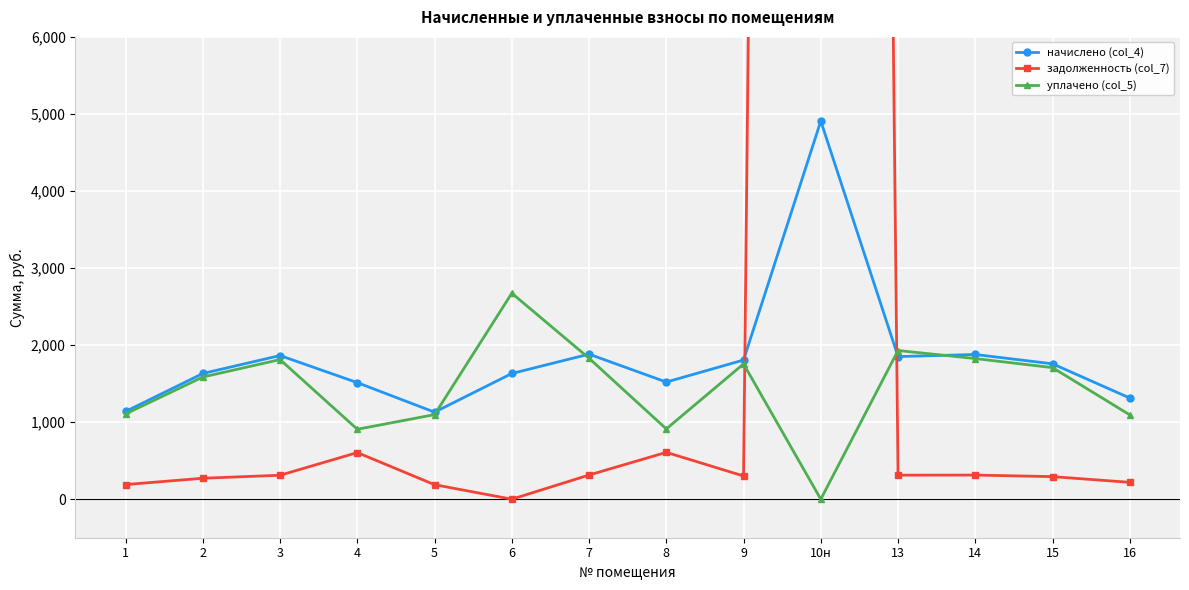

How many values in задолженность (col_7) are above zero?

13